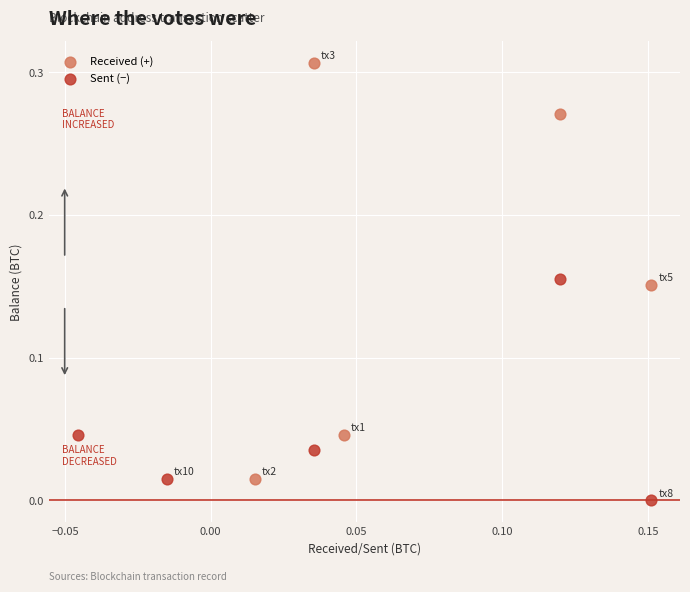

Which series contains the highest Y value?

Received (+)